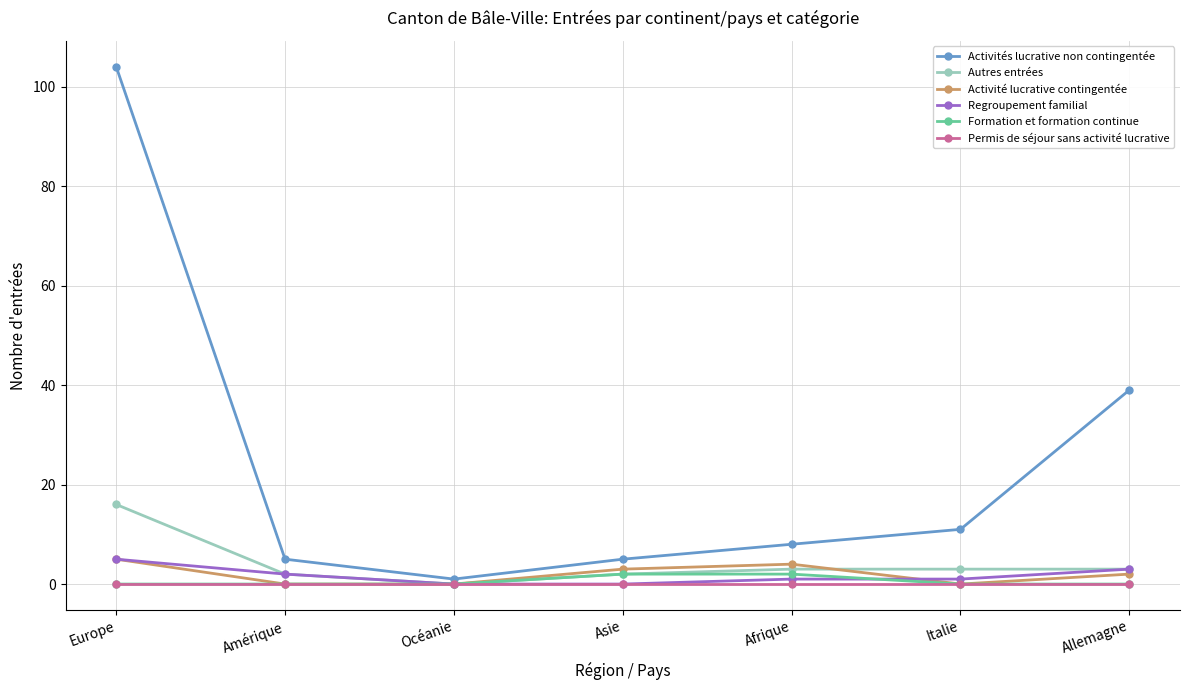

How many series are shown in this chart?

6